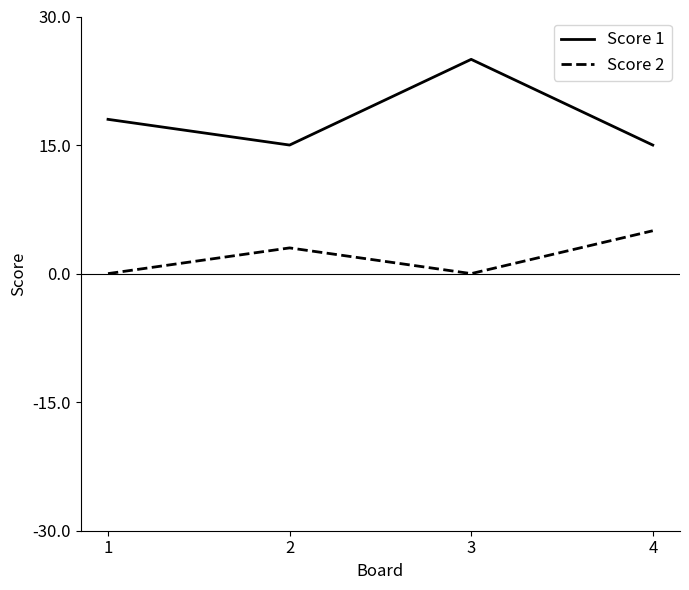

Is the value of Score 1 at 4 greater than the value of Score 2 at 4?

Yes